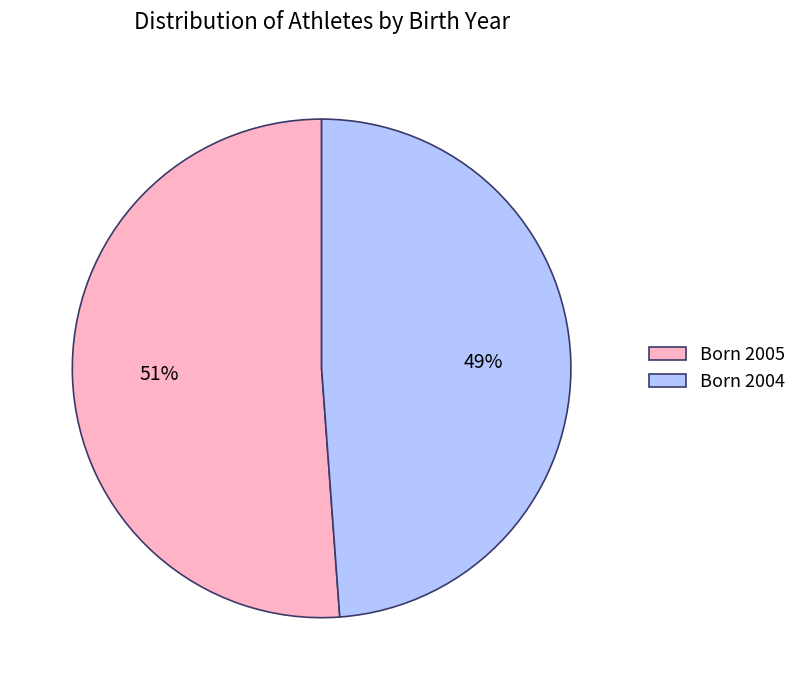

How many segments does this pie chart have?

2